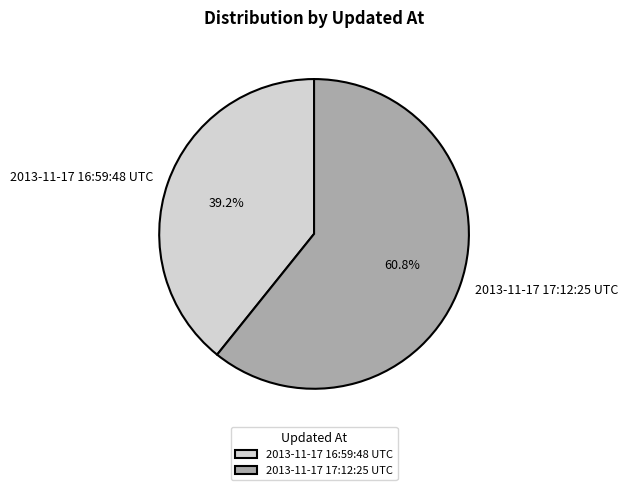

Which slice is the largest?

2013-11-17 17:12:25 UTC